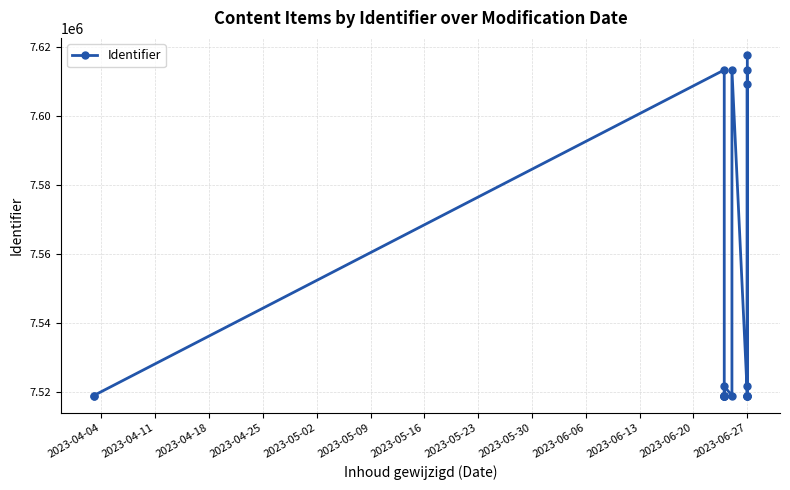

The chart shows a value of 7519091 at 2023-06-27. True or false?

True